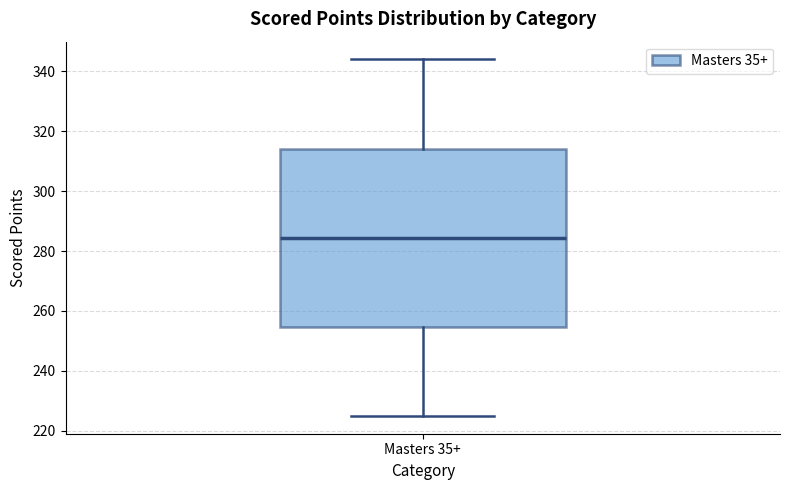

Where does the median line of the box for Masters 35+ sit on the y-axis? The values are not printed on the chart, so give them approximately, as read against the axis.

284